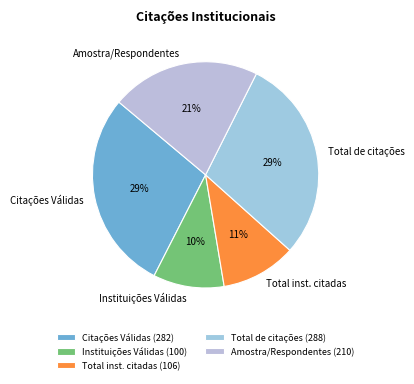

True or false: Amostra/Respondentes accounts for 32% of the total.

False